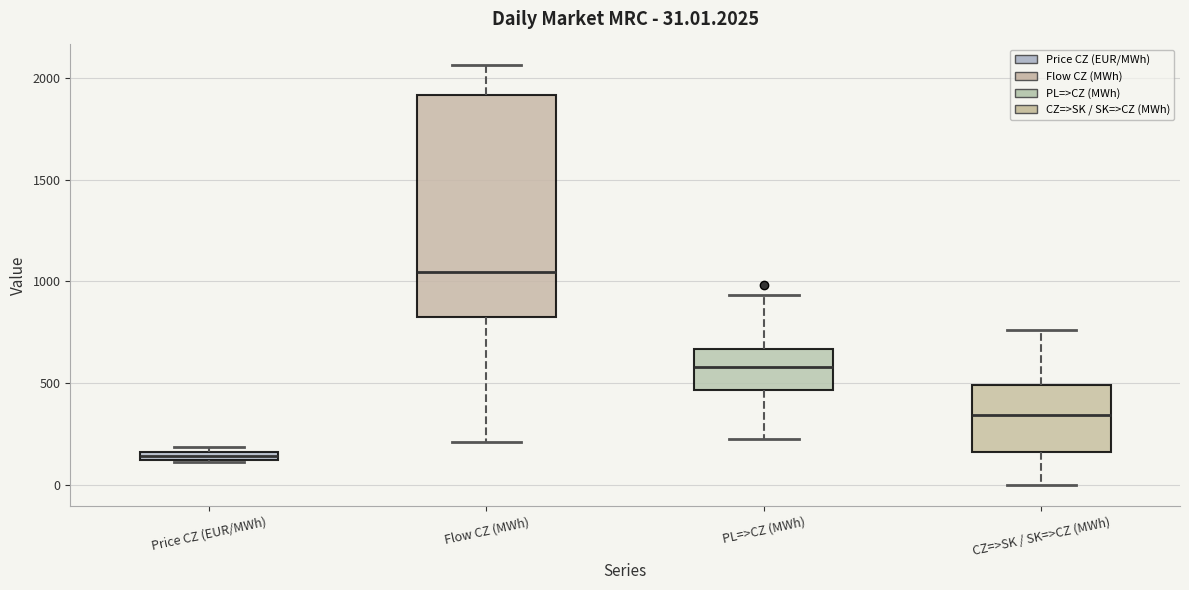

Which box has the lowest median line?

Price CZ (EUR/MWh)